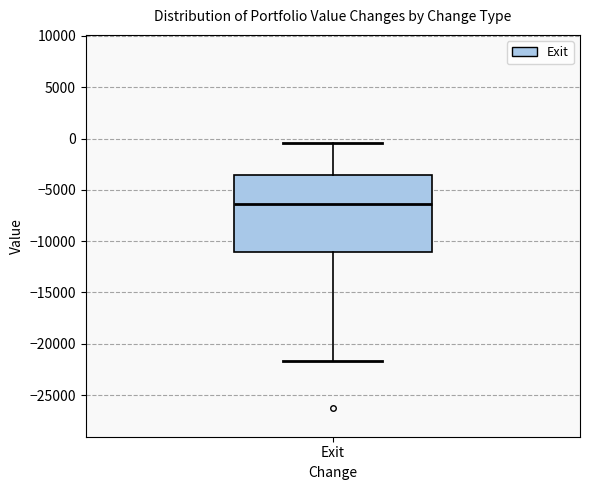

Transcribe this box plot: give where the median line is, the range the box spans, and where the two whiskers end, as read against the y-axis. The values are not printed on the chart, so give them approximately, as read against the axis.

median -6500, box -11000 to -3500, whiskers -21500 to -500